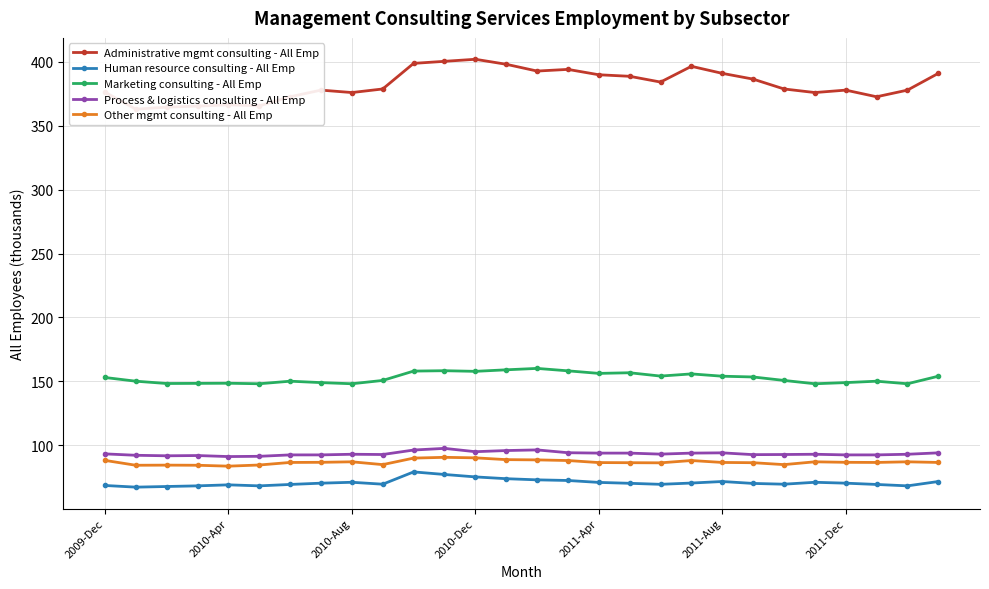

Between 25 and 18, which is larger?

18